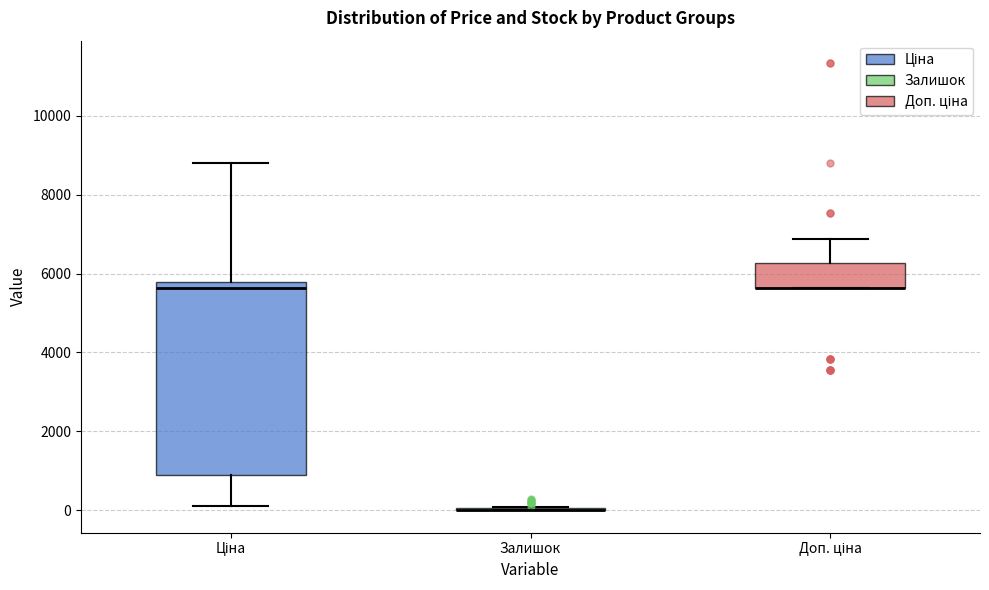

Where does the median line of the box for Ціна sit on the y-axis? The values are not printed on the chart, so give them approximately, as read against the axis.

5600